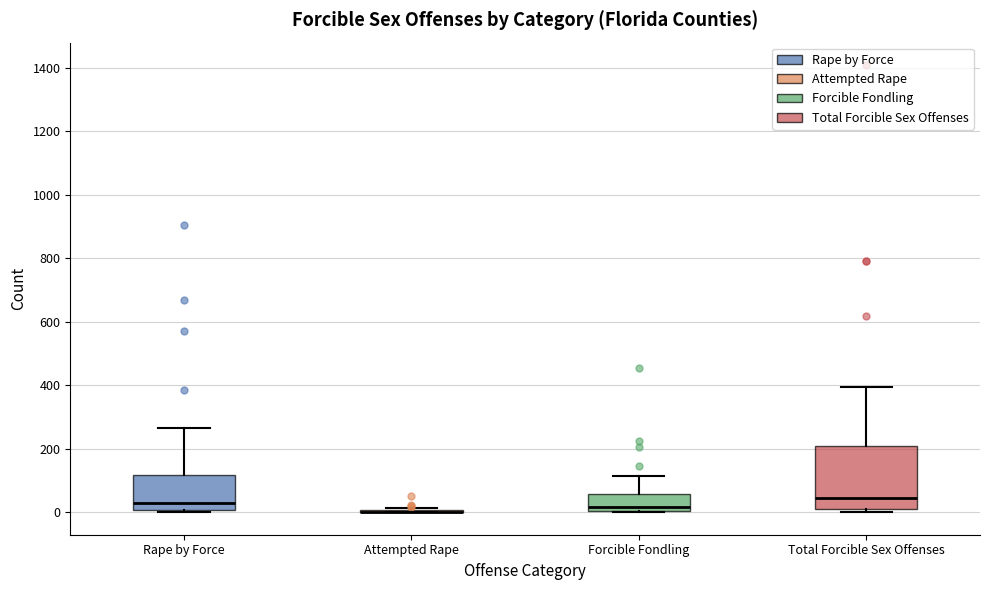

Reading left to right, read every box against the y-axis: the position of its median line, the range the box covers, and the ends of its whiskers. The values are not printed on the chart, so give them approximately, as read against the axis.

Rape by Force: median 20, box 0 to 120, whiskers 0 (just below the box's lower edge) to 260
Attempted Rape: box collapsed to a line at 0, whiskers 0 to 20
Forcible Fondling: median 20, box 0 to 60, whiskers 0 to 120
Total Forcible Sex Offenses: median 40, box 20 to 220, whiskers 0 to 400